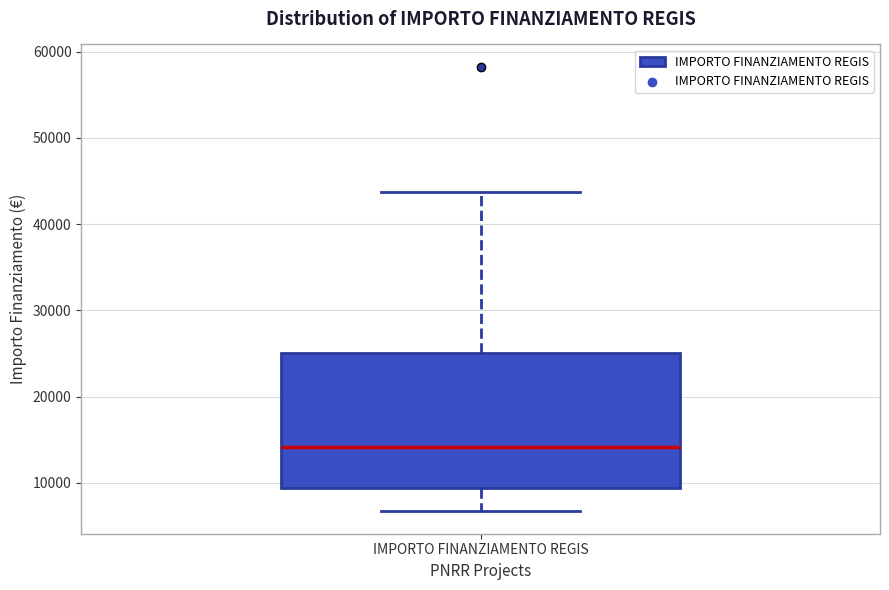

Where does the median line of the box for IMPORTO FINANZIAMENTO REGIS sit on the y-axis? The values are not printed on the chart, so give them approximately, as read against the axis.

14000